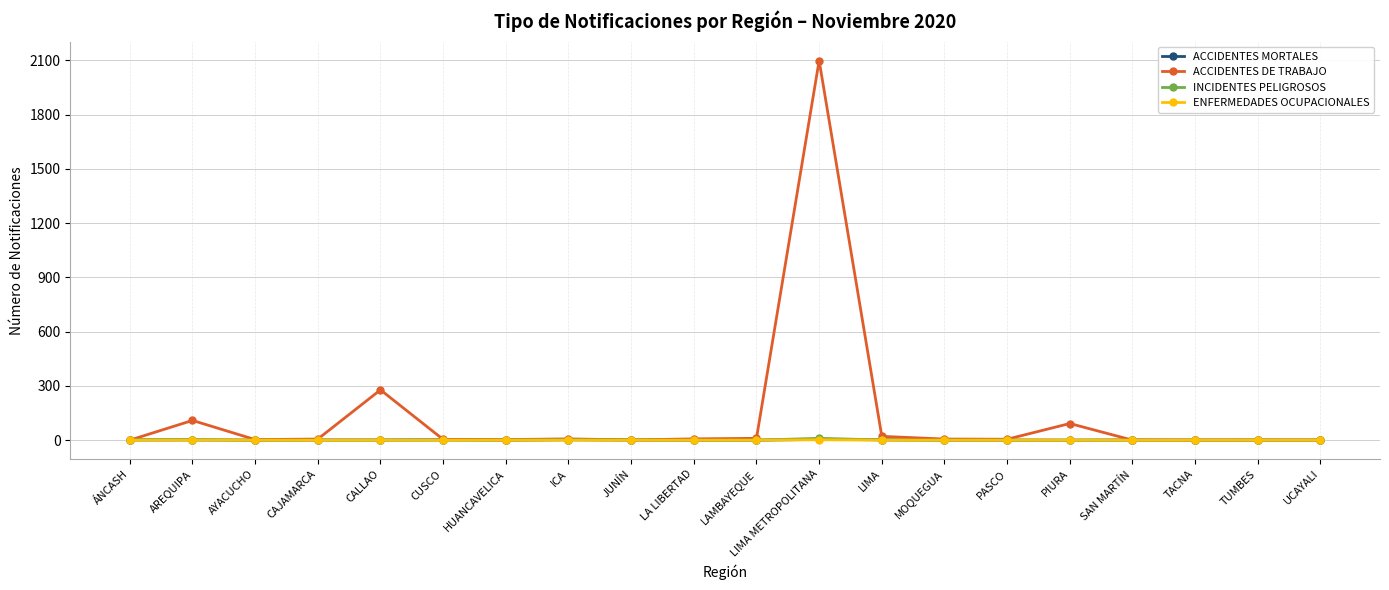

Which series has the largest range (max minus min)?

ACCIDENTES DE TRABAJO